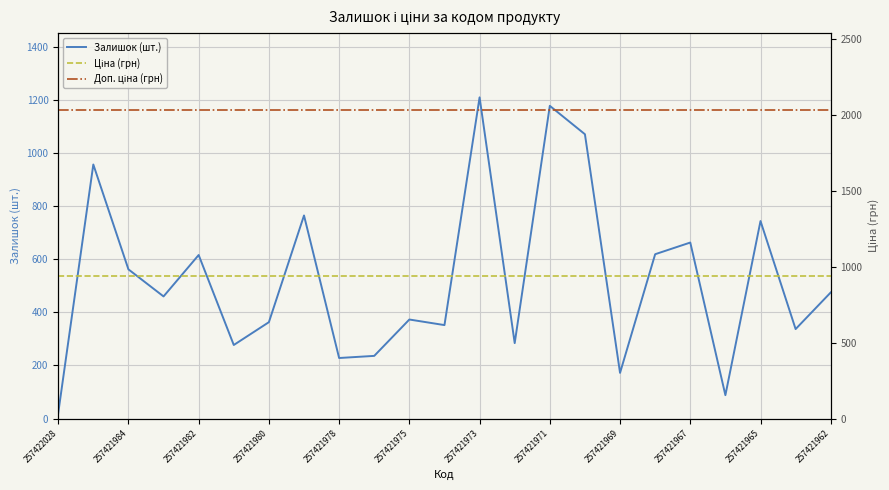

How many interior local valleys does the Залишок (шт.) series have?

8